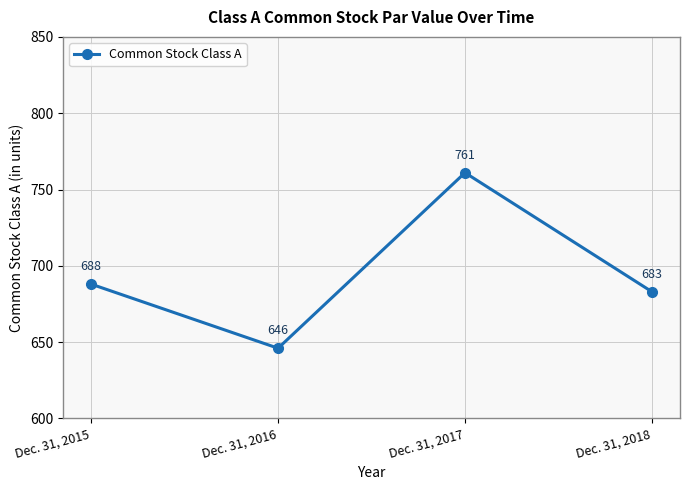

What is the value of the 2nd point from the left?

646